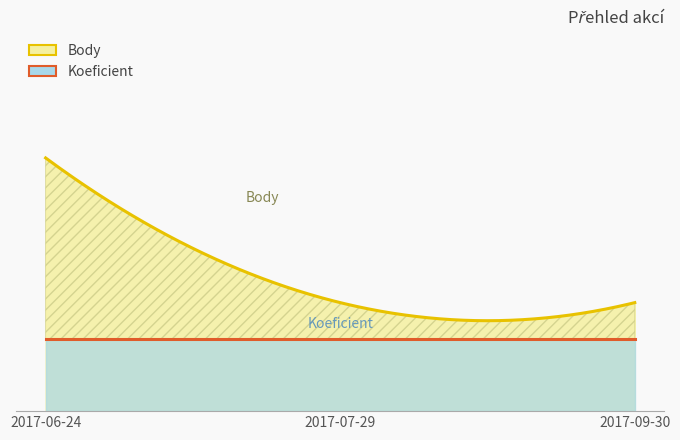

How many data points does each series have?

3